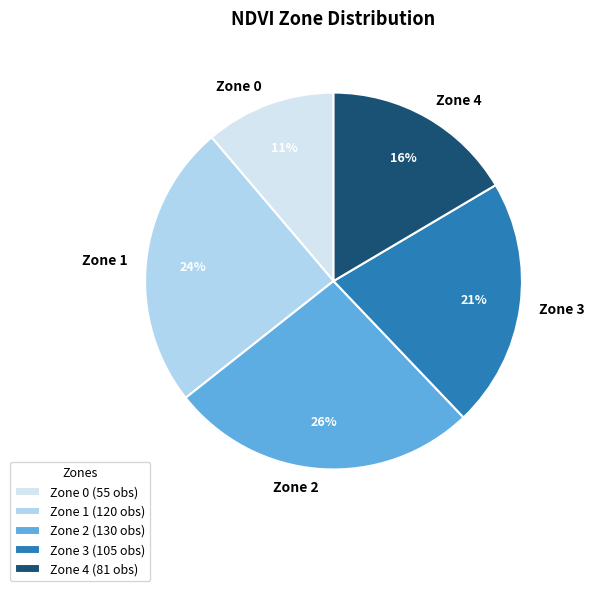

To the nearest percent, what percentage of the pie is Zone 0?

11%